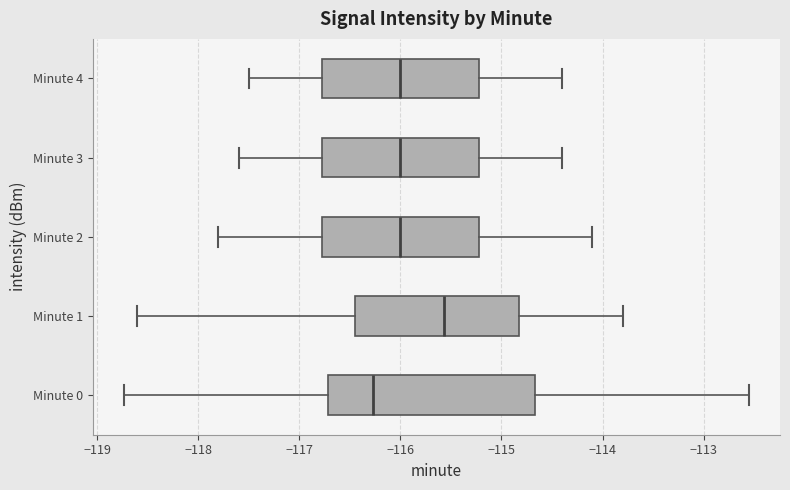

Reading bottom to top, transcribe this box plot: for each box, give where its median line is, the range the box spans, and where its two whiskers end, as read against the x-axis. The values are not printed on the chart, so give them approximately, as read against the axis.

Minute 0: median -116.3, box -116.7 to -114.7, whiskers -118.7 to -112.6
Minute 1: median -115.6, box -116.4 to -114.8, whiskers -118.6 to -113.8
Minute 2: median -116.0, box -116.8 to -115.2, whiskers -117.8 to -114.1
Minute 3: median -116.0, box -116.8 to -115.2, whiskers -117.6 to -114.4
Minute 4: median -116.0, box -116.8 to -115.2, whiskers -117.5 to -114.4